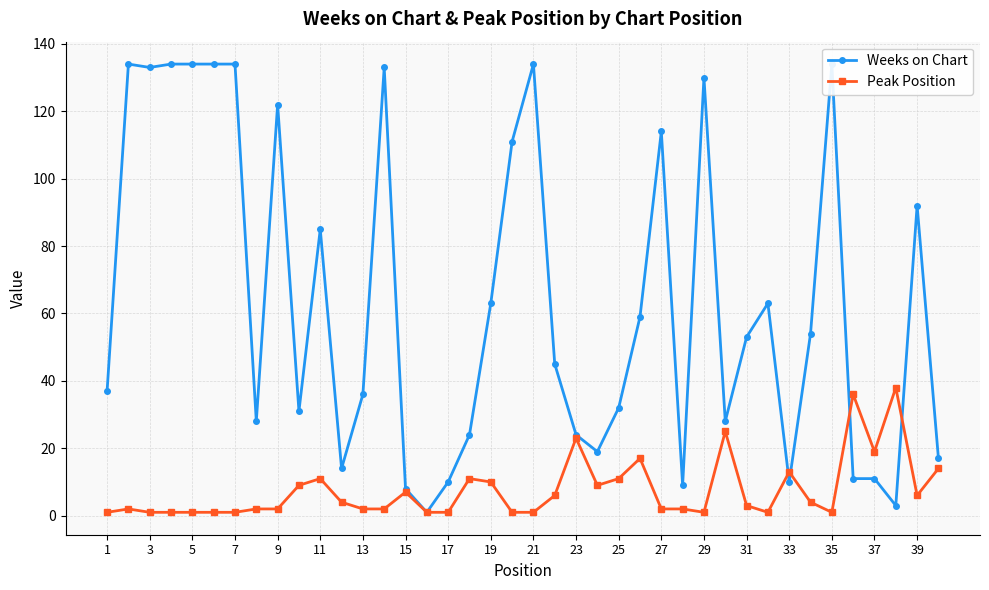

How many distinct data groups are displayed?

2